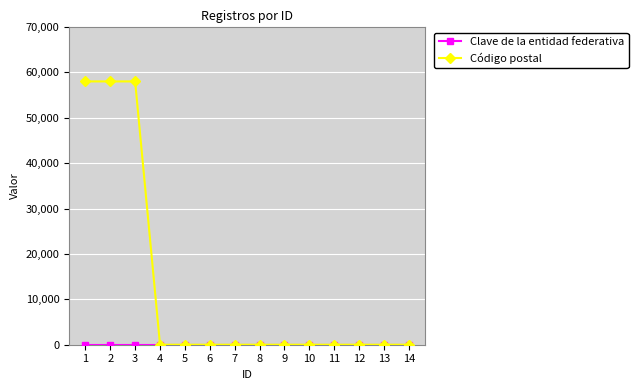

Which series has the largest total across all categories?

Código postal